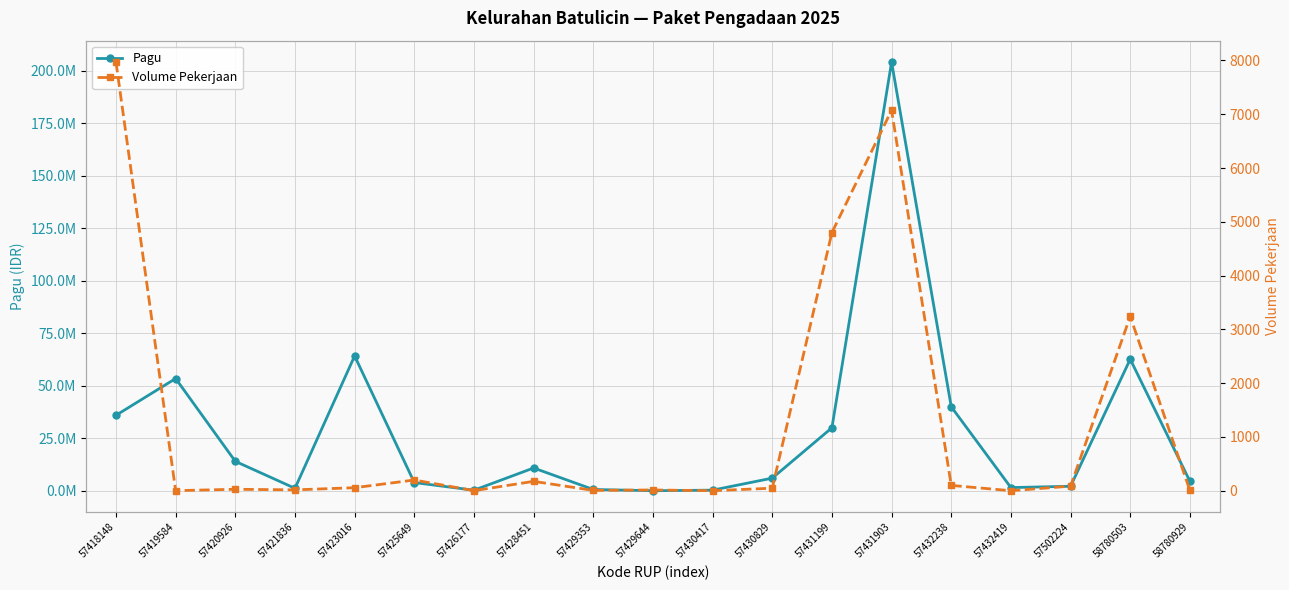

In Pagu, how many points are lower than both neighbors (excluding endpoints)?

4